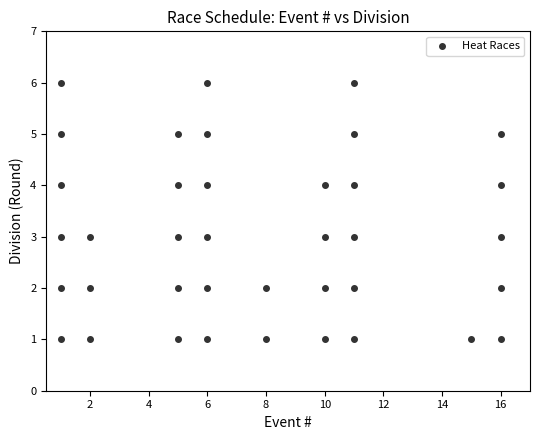

What is the range of Y values (max minus min)?

5